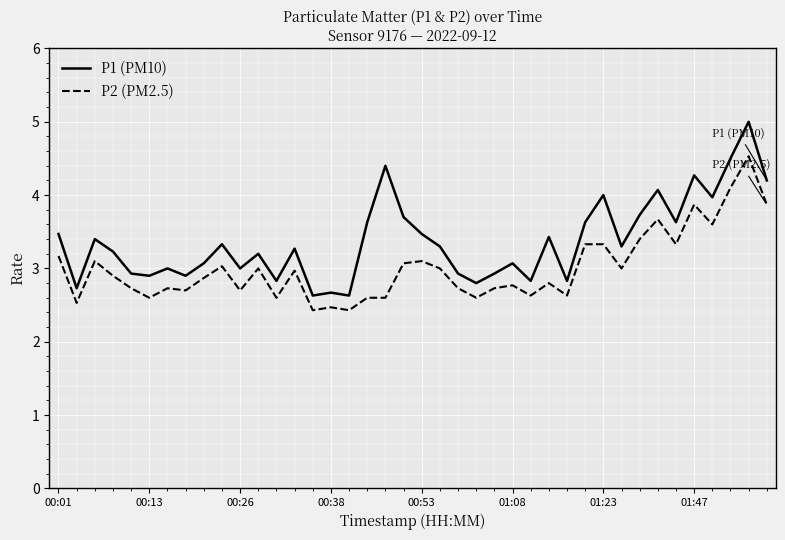

Reading left to right, what are all the values shown in this chart?

P1: 3.5	2.7	3.4	3.2	2.9	2.9	3.0	2.9	3.1	3.3	3.0	3.2	2.8	3.3	2.6	2.7	2.6	3.6	4.4	3.7	3.5	3.3	2.9	2.8	2.9	3.1	2.8	3.4	2.8	3.6	4.0	3.3	3.7	4.1	3.6	4.3	4.0	4.5	5.0	4.2
P2: 3.2	2.5	3.1	2.9	2.7	2.6	2.7	2.7	2.9	3.0	2.7	3.0	2.6	3.0	2.4	2.5	2.4	2.6	2.6	3.1	3.1	3.0	2.7	2.6	2.7	2.8	2.6	2.8	2.6	3.3	3.3	3.0	3.4	3.7	3.3	3.9	3.6	4.1	4.5	3.9